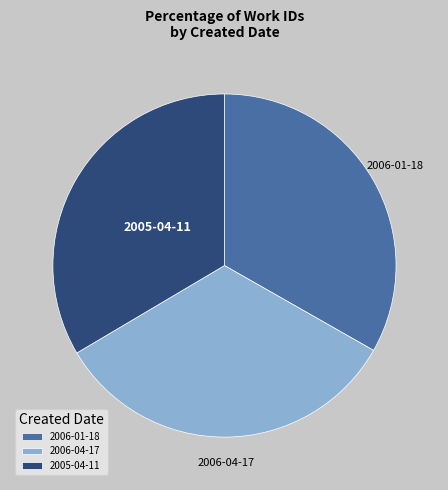

Count the number of slices in the pie.

3